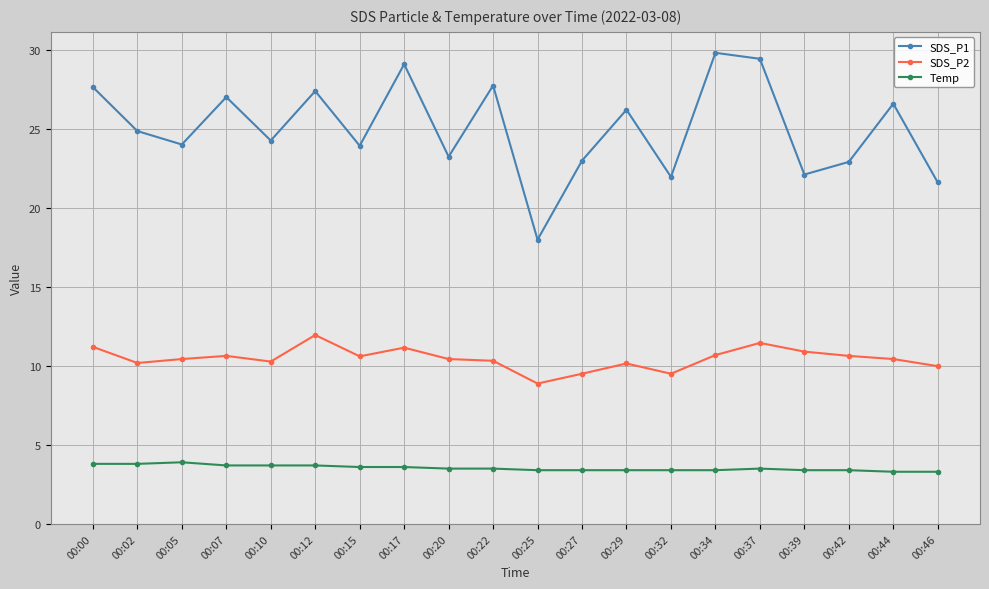

What is the smallest value displayed?

3.3